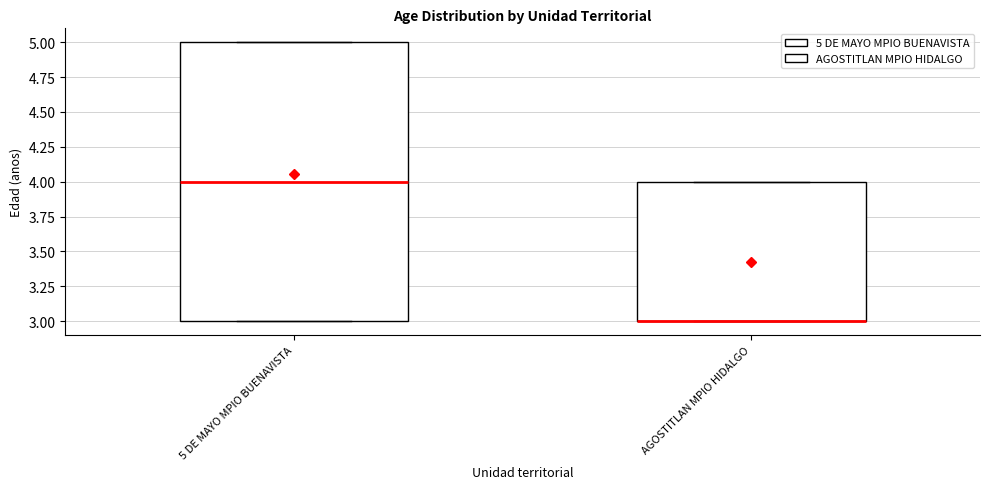

Where is the upper edge of the box for 5 DE MAYO MPIO BUENAVISTA on the y-axis? The values are not printed on the chart, so give them approximately, as read against the axis.

5